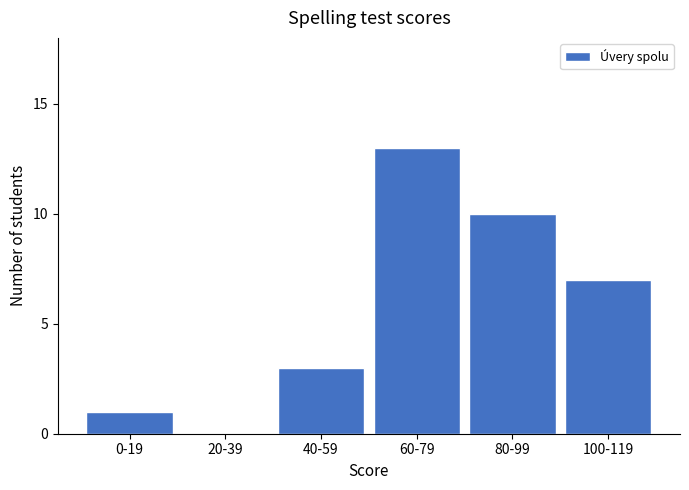

Reading left to right, list all the values displayed in this chart.

0-19=1	20-39=0	40-59=3	60-79=13	80-99=10	100-119=7